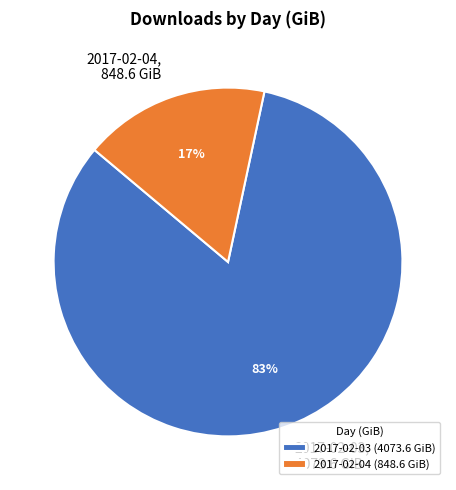

Do 2017-02-03 and 2017-02-04 together represent more than half of the pie?

Yes